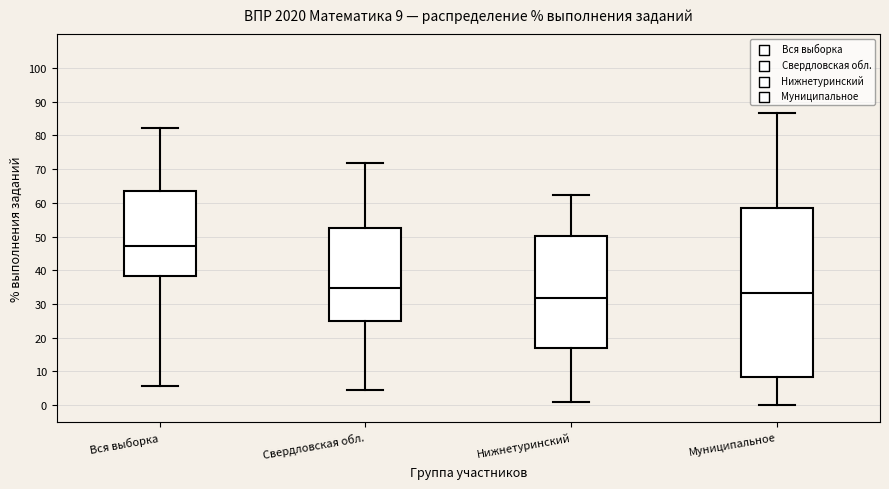

Which box's median line is the highest?

Вся выборка